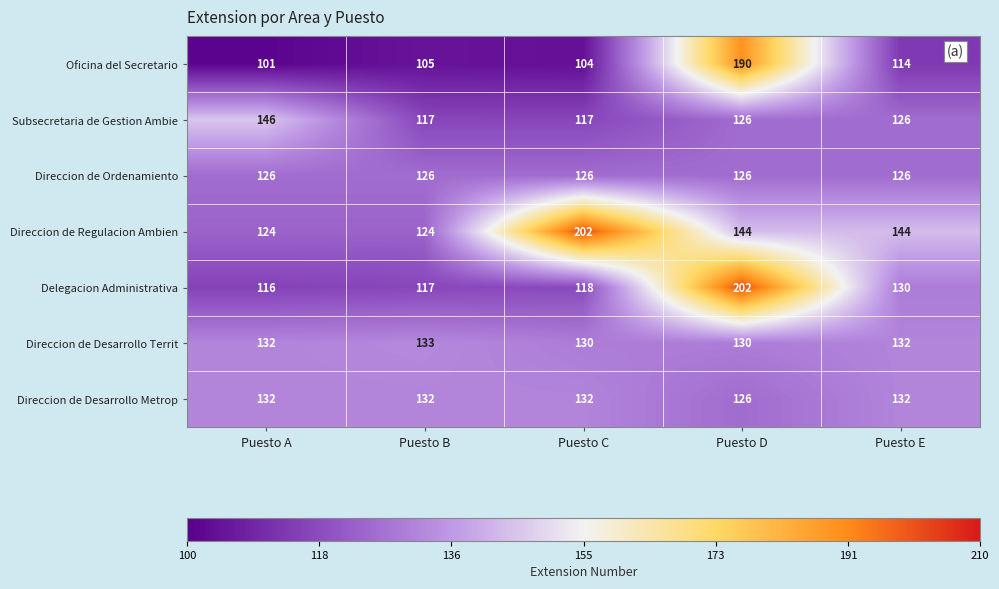

Count the Subsecretaria de Gestion Ambie values in the range 117 to 126.

4